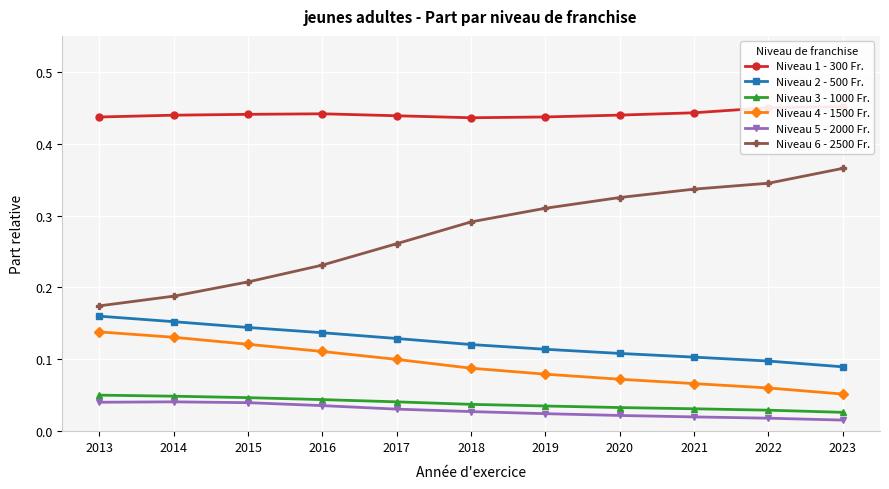

Reading left to right, transcribe all the data shown in this chart.

Niveau 1 - 300 Fr.: 0.4	0.4	0.4	0.4	0.4	0.4	0.4	0.4	0.4	0.5	0.5
Niveau 2 - 500 Fr.: 0.2	0.2	0.1	0.1	0.1	0.1	0.1	0.1	0.1	0.1	0.1
Niveau 3 - 1000 Fr.: 0.1	0.0	0.0	0.0	0.0	0.0	0.0	0.0	0.0	0.0	0.0
Niveau 4 - 1500 Fr.: 0.1	0.1	0.1	0.1	0.1	0.1	0.1	0.1	0.1	0.1	0.1
Niveau 5 - 2000 Fr.: 0.0	0.0	0.0	0.0	0.0	0.0	0.0	0.0	0.0	0.0	0.0
Niveau 6 - 2500 Fr.: 0.2	0.2	0.2	0.2	0.3	0.3	0.3	0.3	0.3	0.3	0.4